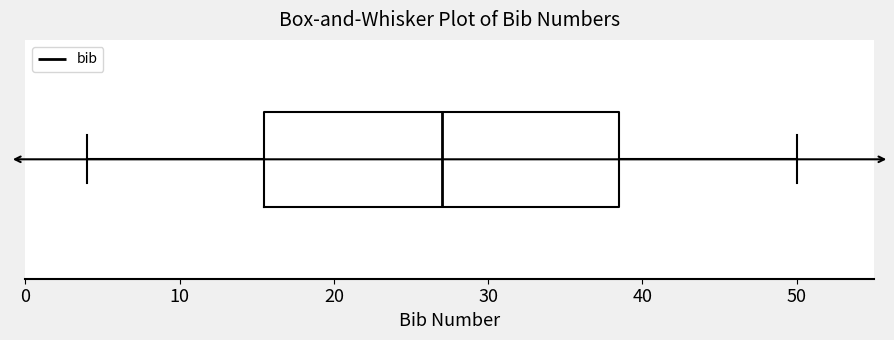

Read this box plot against the x-axis: the position of the median line, the range covered by the box, and the ends of both whiskers. The values are not printed on the chart, so give them approximately, as read against the axis.

median 27, box 16 to 39, whiskers 4 to 50